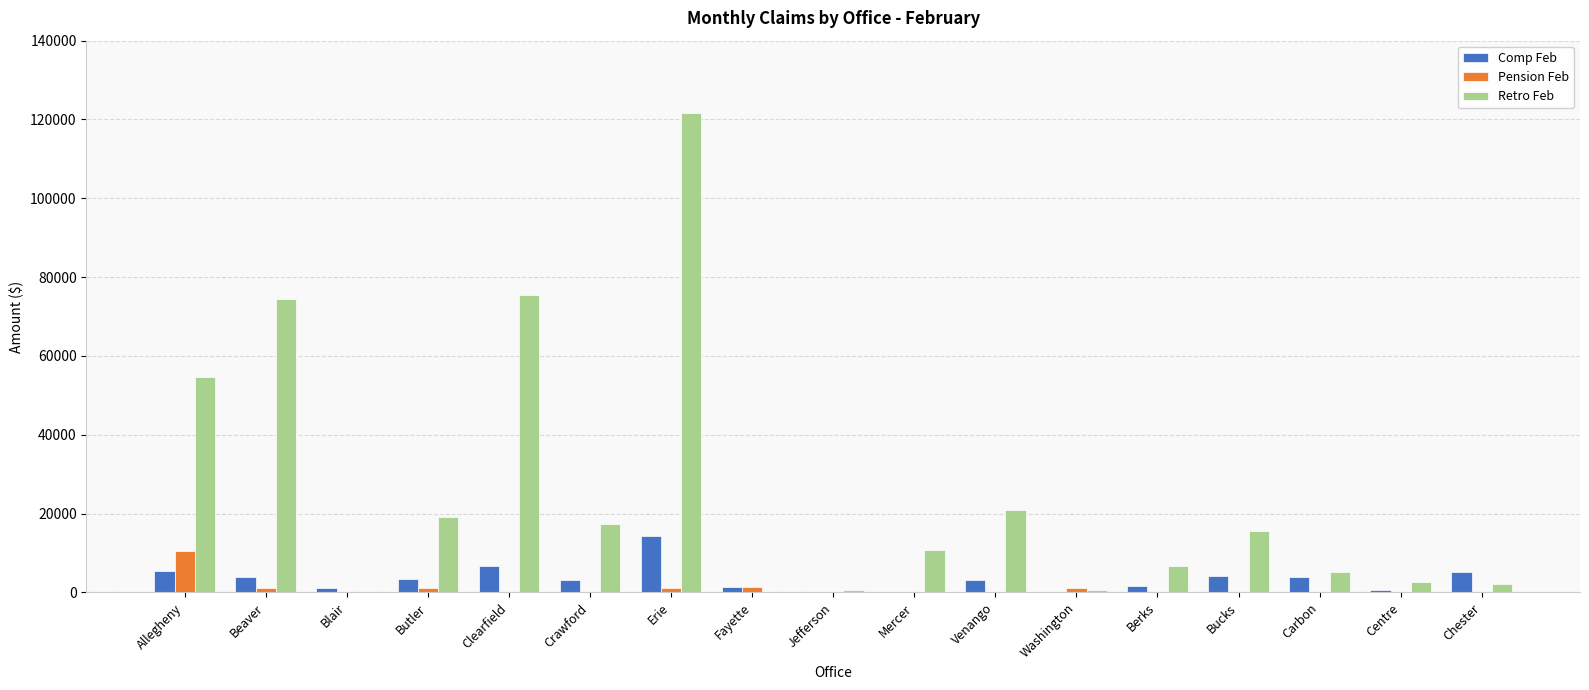

What are all the series names shown in the legend?

Comp Feb, Pension Feb, Retro Feb